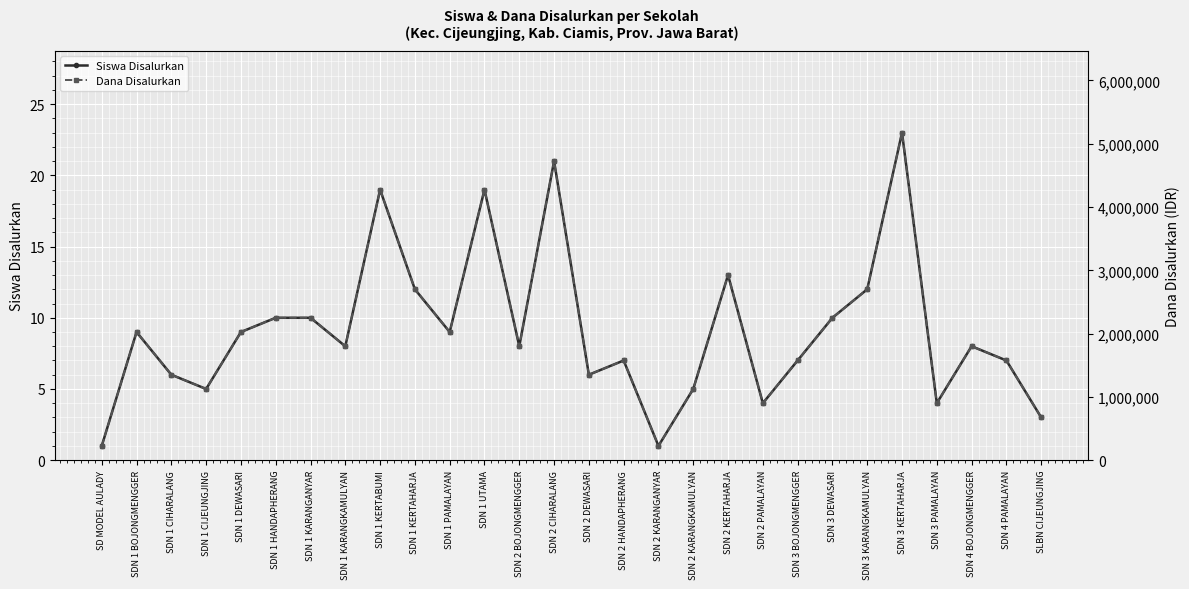

True or false: Dana Disalurkan has more than 2 interior local peaks.

True